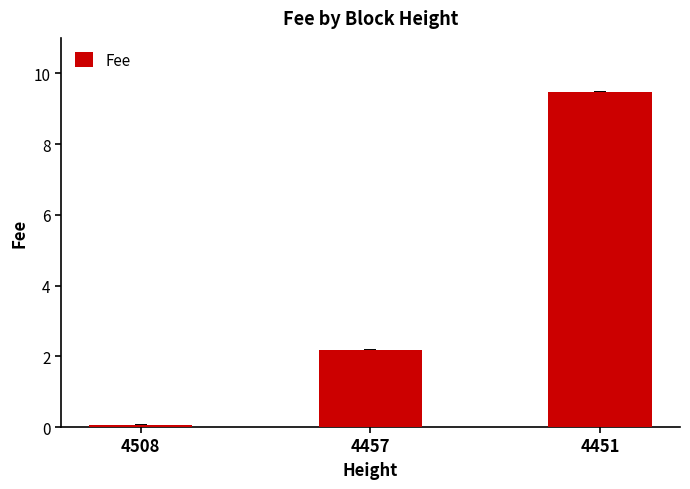

What is the value of the 3rd bar from the left?

9.5